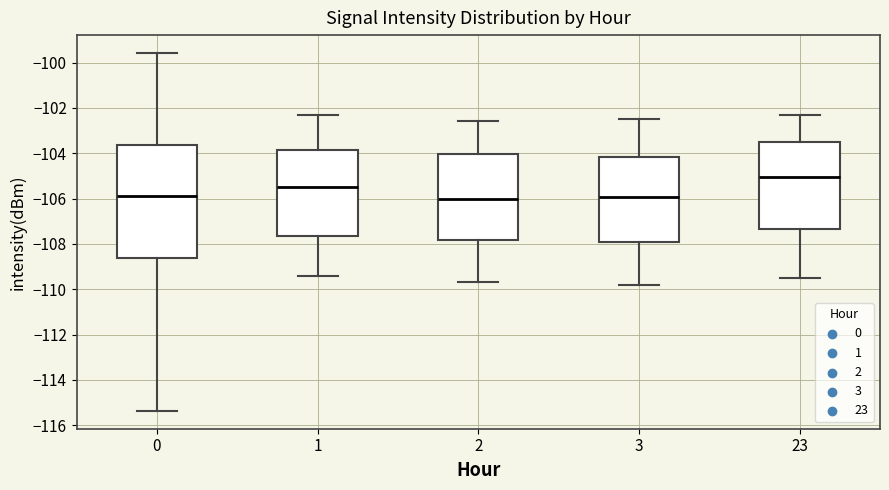

Reading left to right, transcribe this box plot: for each box, give where its median line is, the range the box spans, and where its two whiskers end, as read against the y-axis. The values are not printed on the chart, so give them approximately, as read against the axis.

0: median -105.8, box -108.6 to -103.6, whiskers -115.4 to -99.6
1: median -105.4, box -107.6 to -103.8, whiskers -109.4 to -102.2
2: median -106.0, box -107.8 to -104.0, whiskers -109.6 to -102.6
3: median -106.0, box -108.0 to -104.2, whiskers -109.8 to -102.4
23: median -105.0, box -107.4 to -103.4, whiskers -109.4 to -102.2